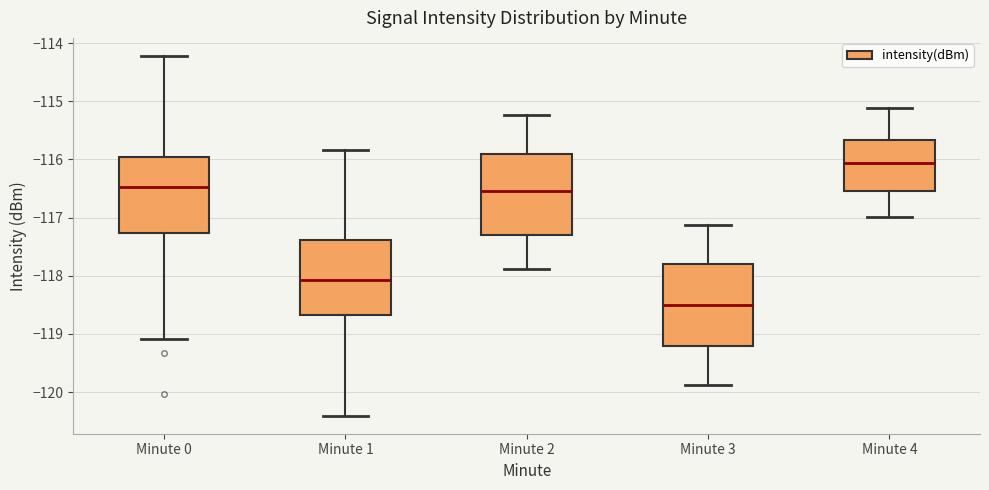

Which box has the highest median line?

Minute 4